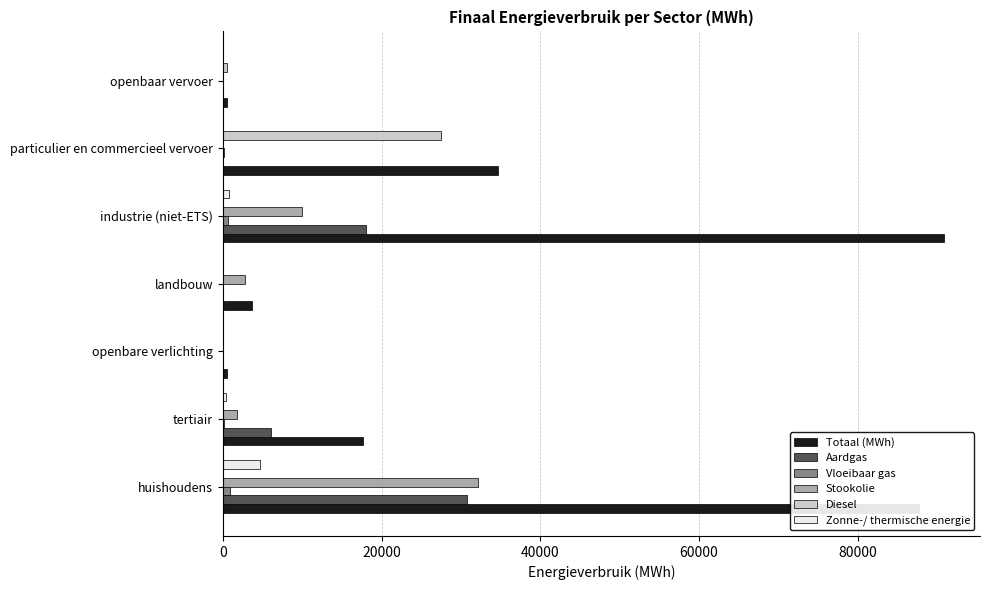

Which label corresponds to the largest value in the chart?

industrie (niet-ETS)